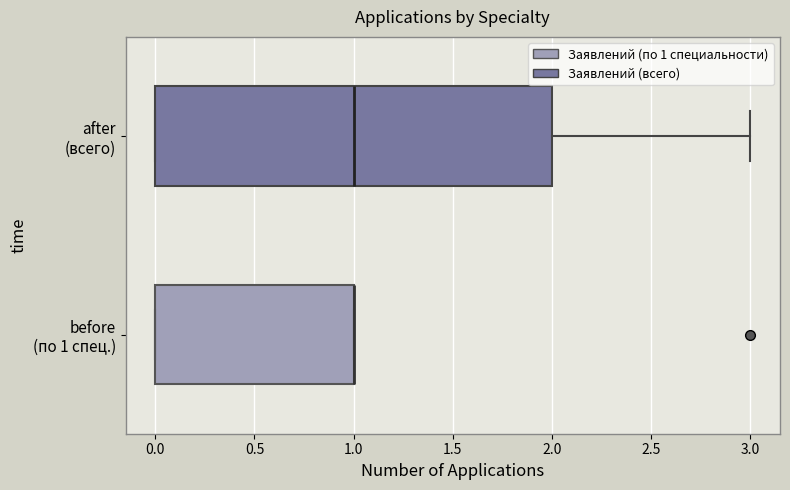

Which box is the widest, from its left edge to its right edge?

after (всего)